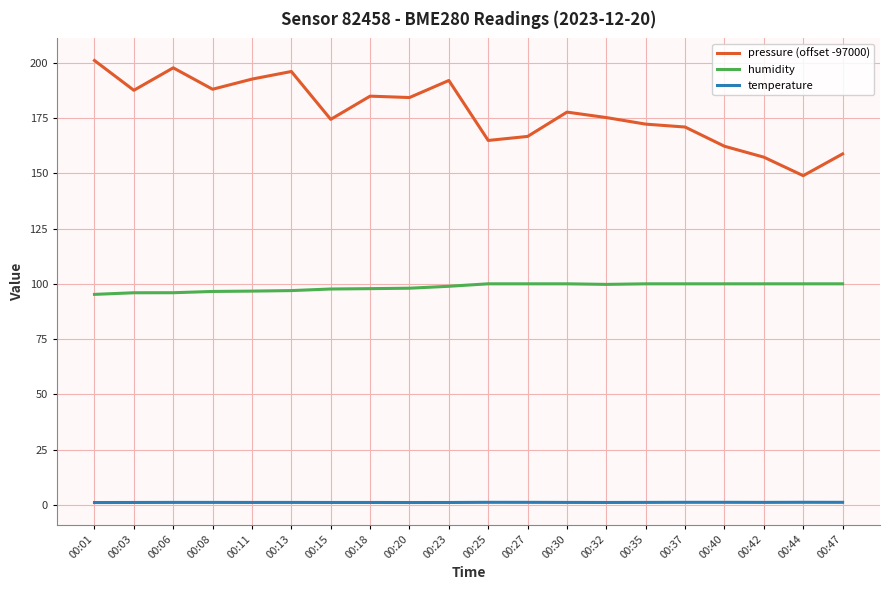

List the series in order of their peak value, lowest first.

temperature, humidity, pressure (offset -97000)